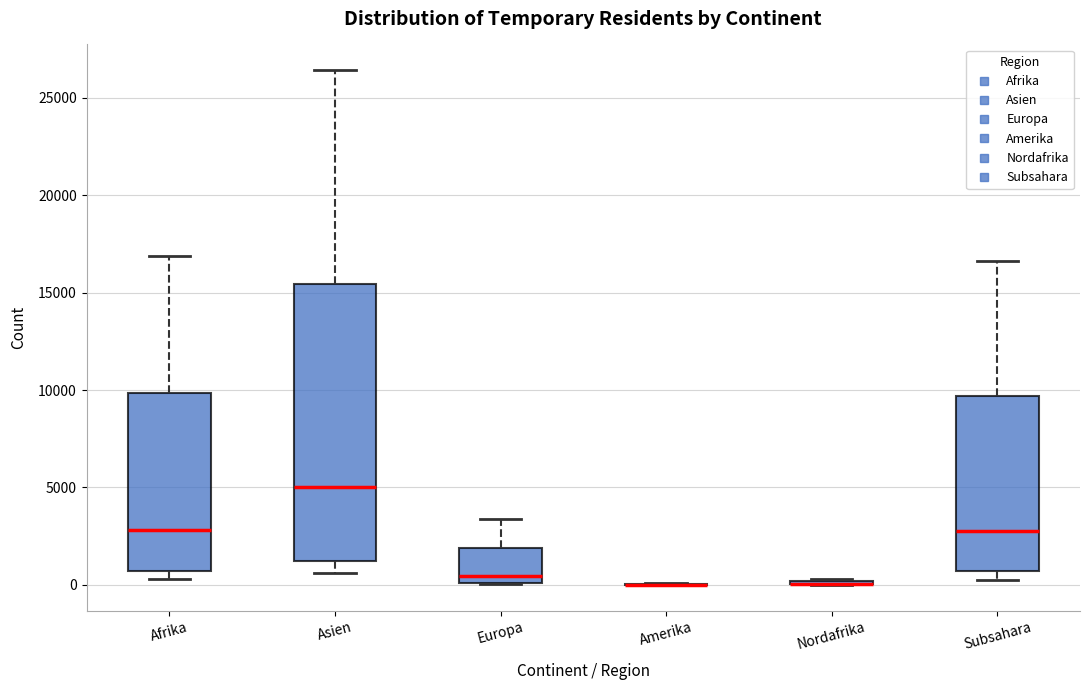

Comparing the boxes themselves (not the whiskers), which one is the tallest?

Asien